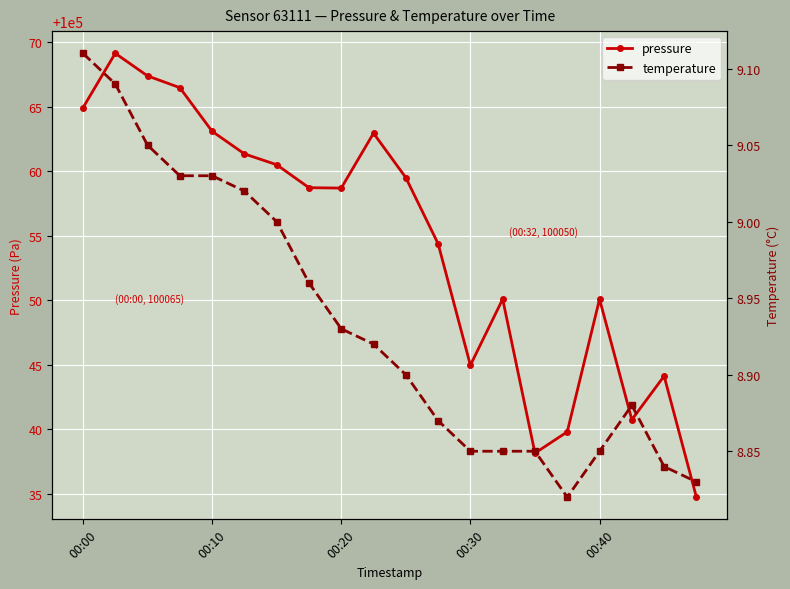

Reading right to left, transcribe all the data shown in this chart.

pressure: 100034.8	100044.1	100040.8	100050.1	100039.8	100038.2	100050.1	100045.0	100054.4	100059.5	100062.9	100058.7	100058.7	100060.5	100061.3	100063.1	100066.5	100067.4	100069.1	100064.9
temperature: 8.8	8.8	8.9	8.8	8.8	8.8	8.8	8.8	8.9	8.9	8.9	8.9	9.0	9.0	9.0	9.0	9.0	9.1	9.1	9.1